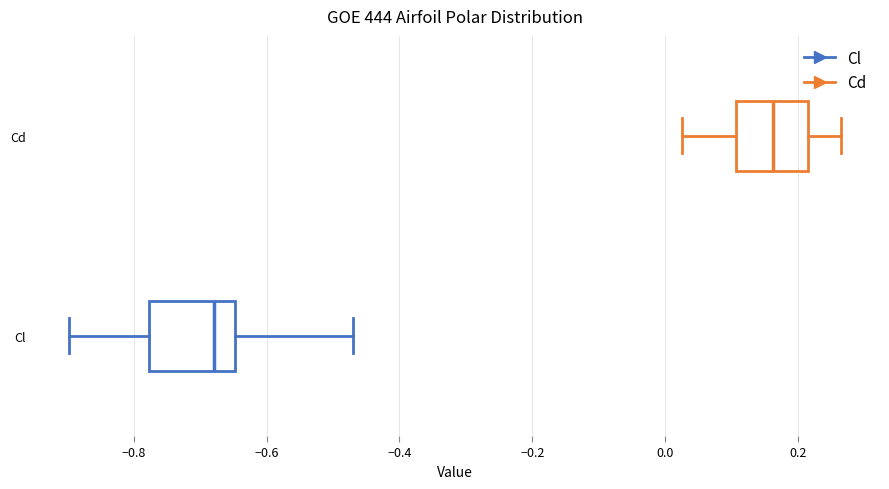

Reading bottom to top, transcribe this box plot: for each box, give where its median line is, the range the box spans, and where its two whiskers end, as read against the x-axis. The values are not printed on the chart, so give them approximately, as read against the axis.

Cl: median -0.68, box -0.78 to -0.64, whiskers -0.90 to -0.46
Cd: median 0.16, box 0.10 to 0.22, whiskers 0.02 to 0.26